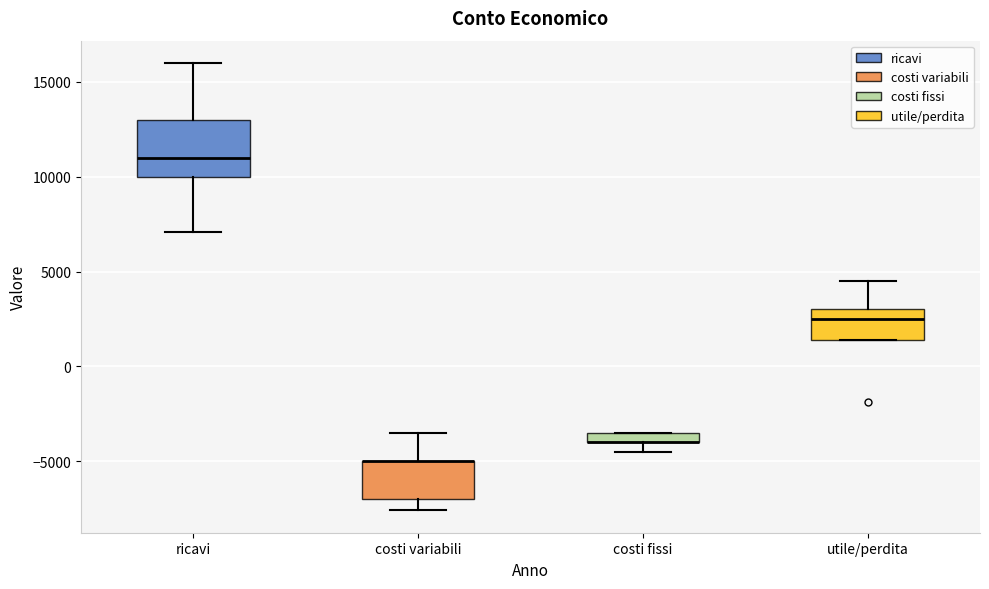

Where does the median line of the box for utile/perdita sit on the y-axis? The values are not printed on the chart, so give them approximately, as read against the axis.

2500